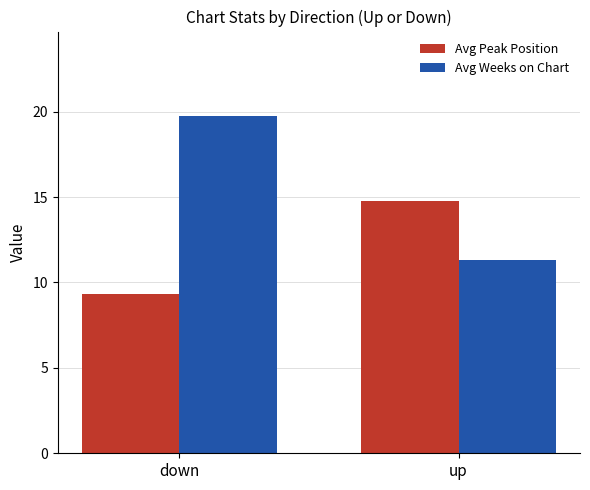

At which category is the sum across all series the highest?

down